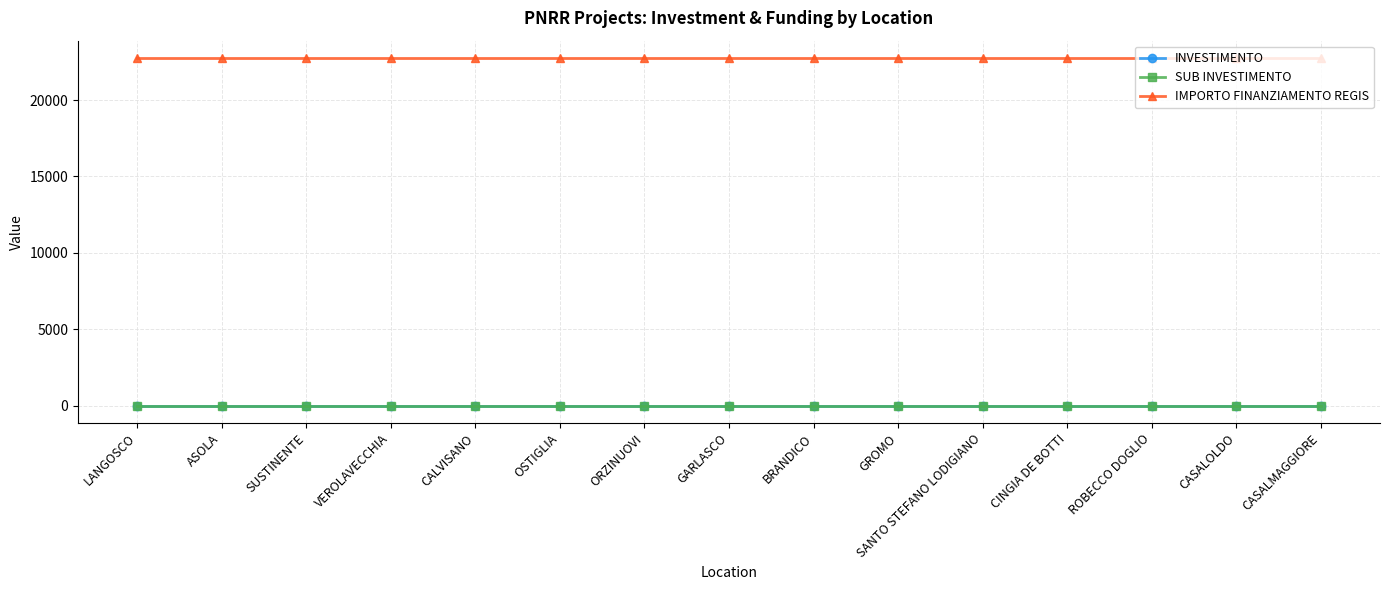

Between BRANDICO and ORZINUOVI, which is larger?

BRANDICO